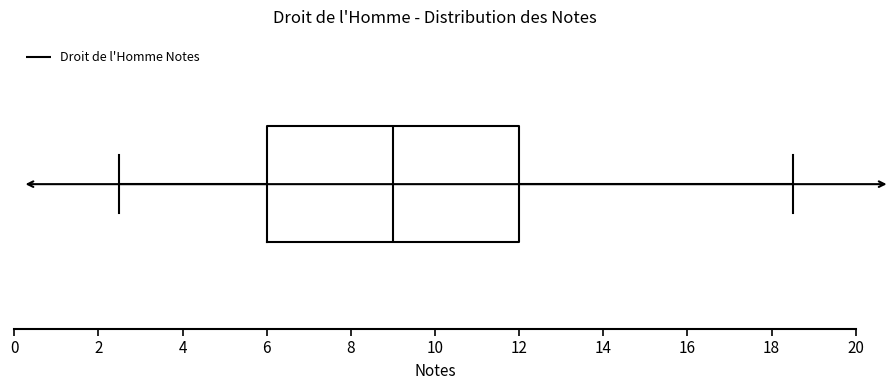

Where is the right edge of the box on the x-axis? The values are not printed on the chart, so give them approximately, as read against the axis.

12.0